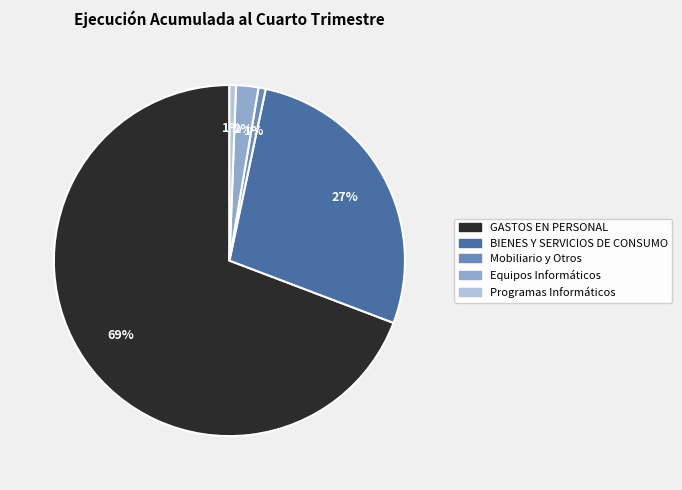

To the nearest percent, what is the combined percentage of Equipos Informáticos and Programas Informáticos?

3%